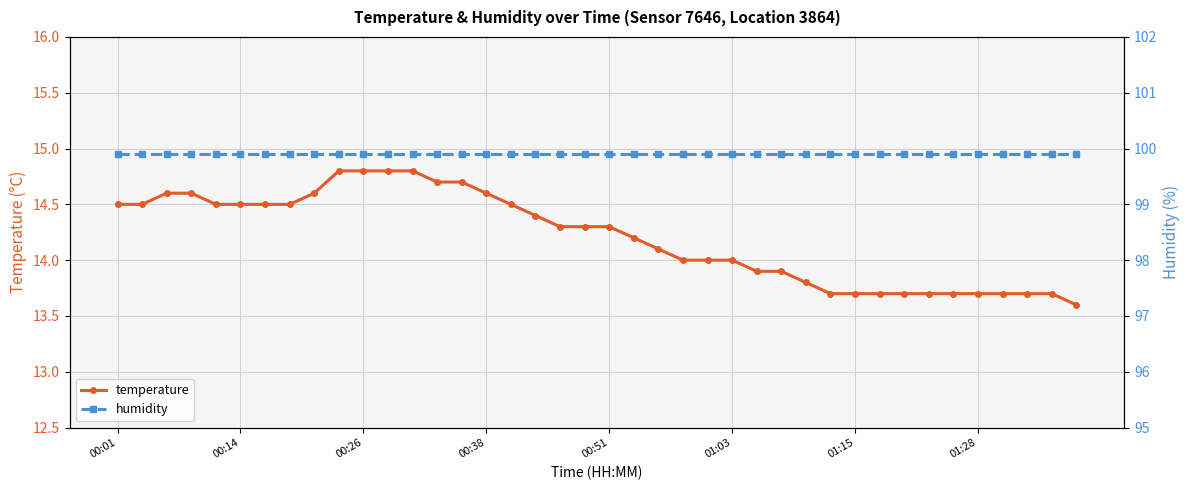

At which category is the sum across all series the highest?

9